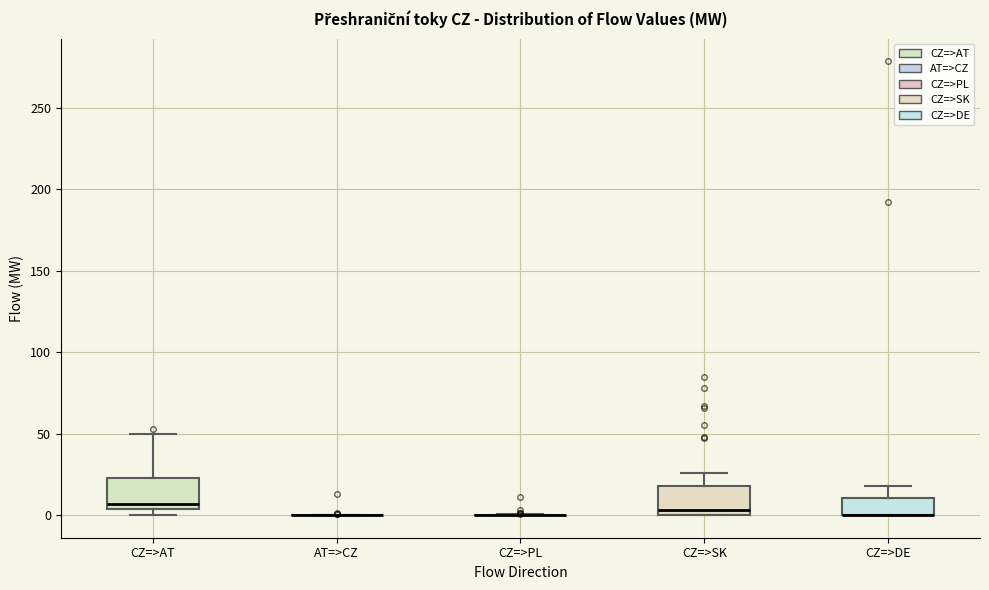

Reading left to right, read every box against the y-axis: the position of its median line, the range the box covers, and the ends of its whiskers. The values are not printed on the chart, so give them approximately, as read against the axis.

CZ=>AT: median 5 (just above the box's lower edge), box 5 to 25, whiskers 0 to 50
AT=>CZ: box collapsed to a line at 0, whiskers 0 to 0
CZ=>PL: box collapsed to a line at 0, whiskers 0 to 0
CZ=>SK: median 5, box 0 to 20, whiskers 0 to 25
CZ=>DE: median 0 (drawn on the box's lower edge), box 0 to 10, whiskers 0 to 20